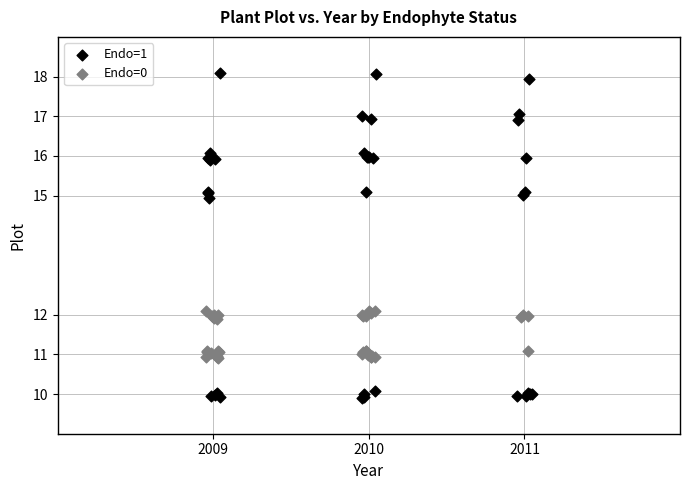

Which series has the largest Y range (max minus min)?

Endo=1